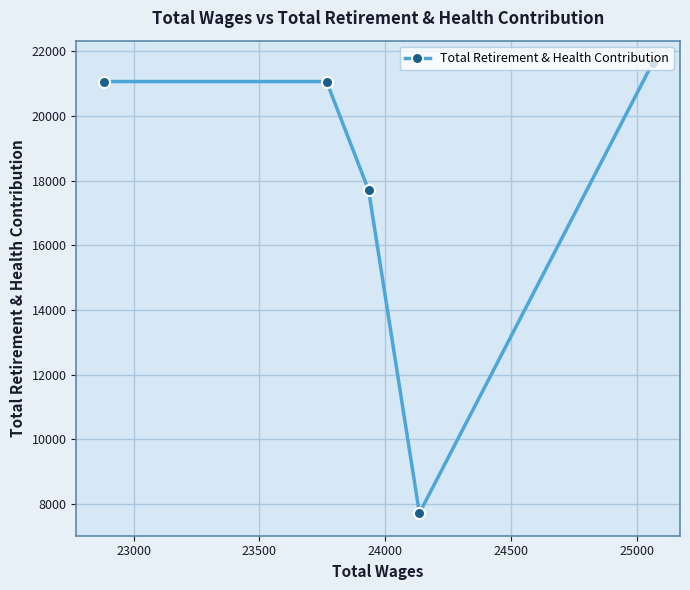

What is the sum of all values?

89187